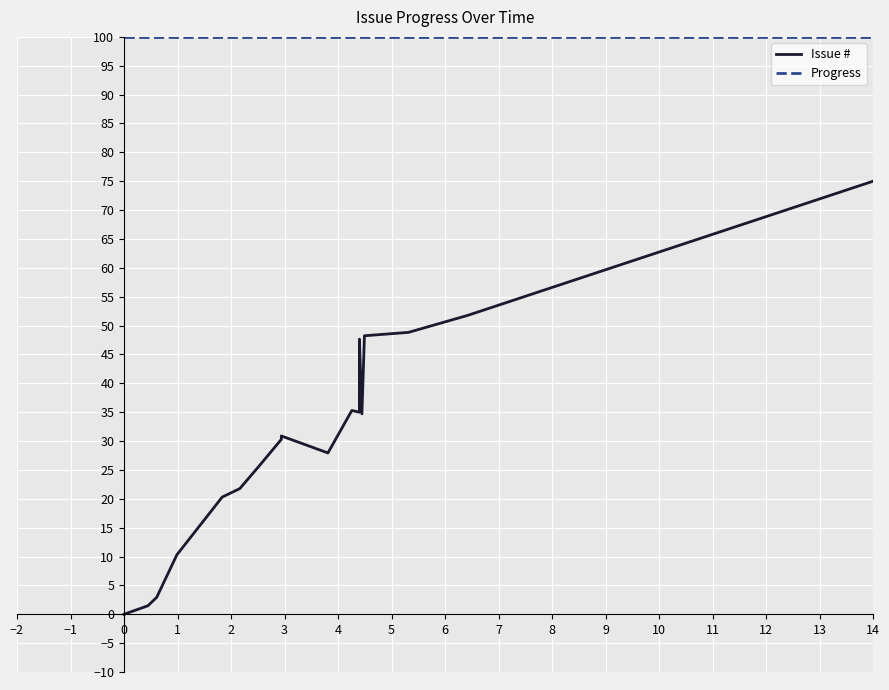

What position from the left is 9?

12